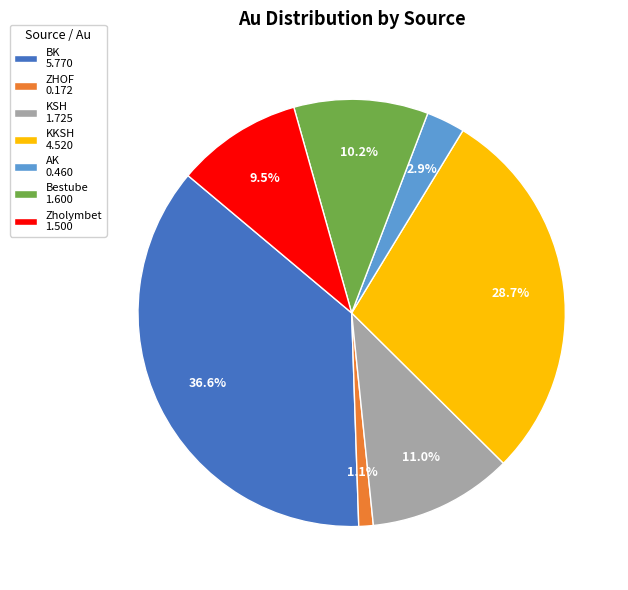

Which category has the biggest portion of the pie?

BK